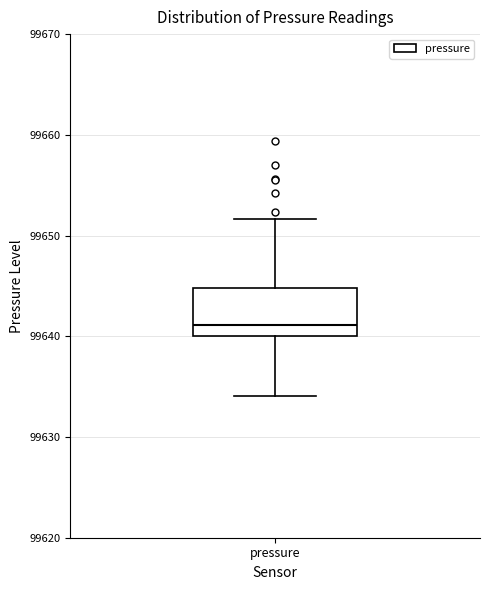

Transcribe this box plot: give where the median line is, the range the box spans, and where the two whiskers end, as read against the y-axis. The values are not printed on the chart, so give them approximately, as read against the axis.

median 99641, box 99640 to 99645, whiskers 99634 to 99652